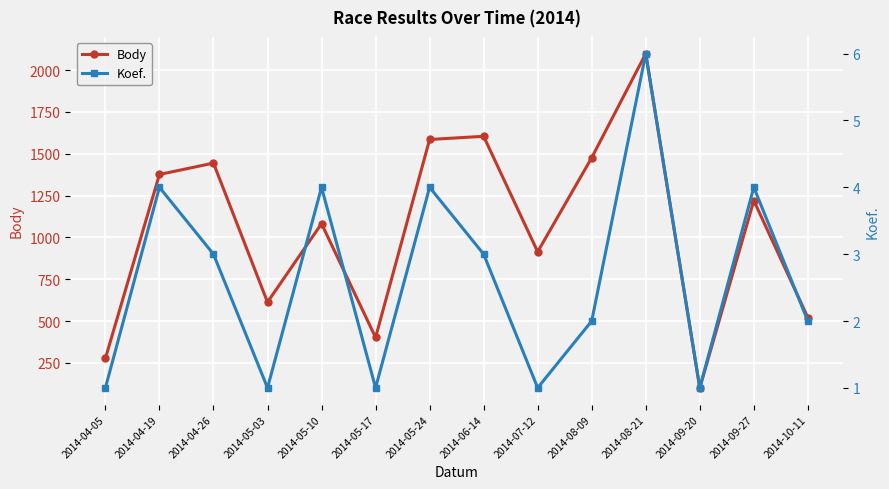

What is the sum of all Koef. values?

37